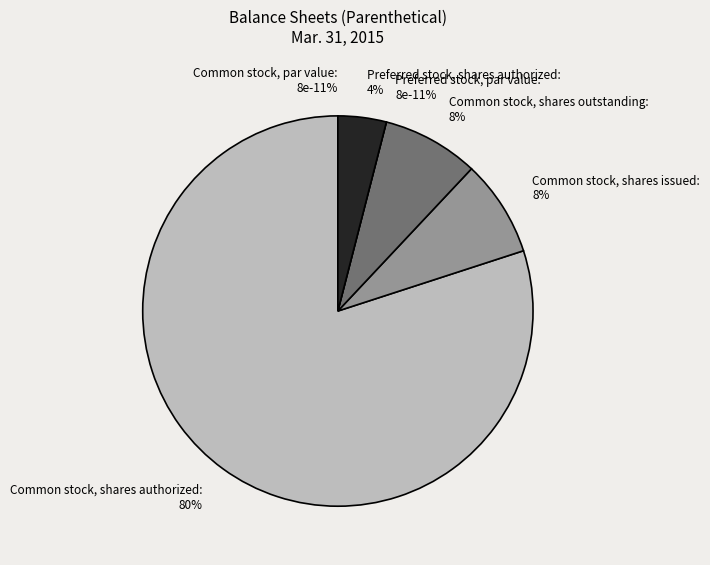

To the nearest percent, what is the difference between the largest and smallest slice percentages?

80%